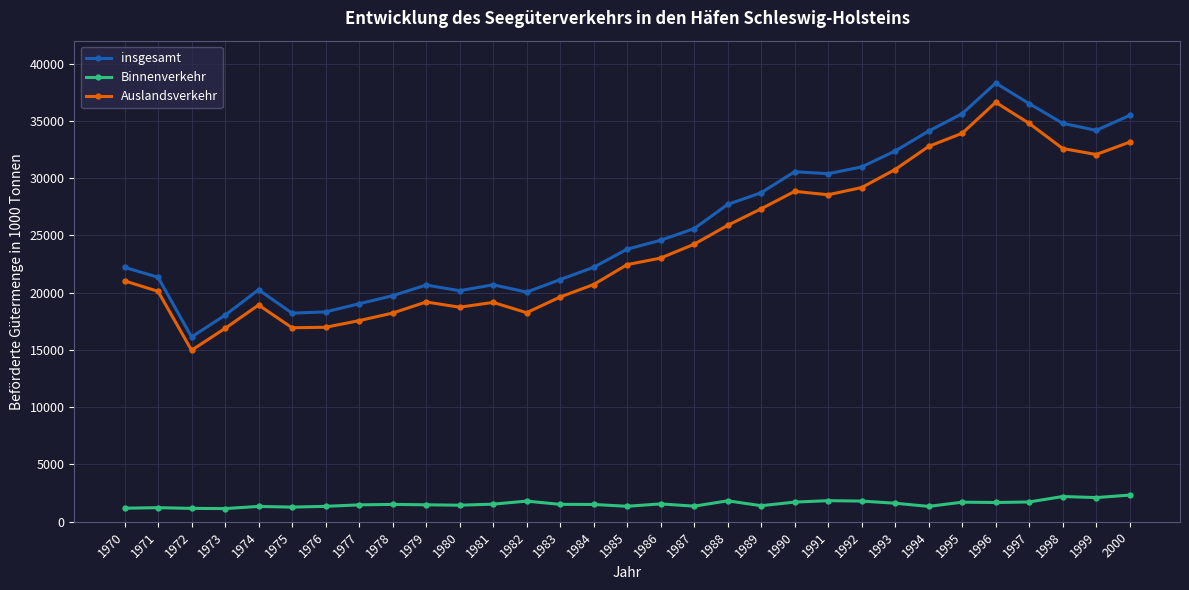

Which series has the largest total across all categories?

insgesamt